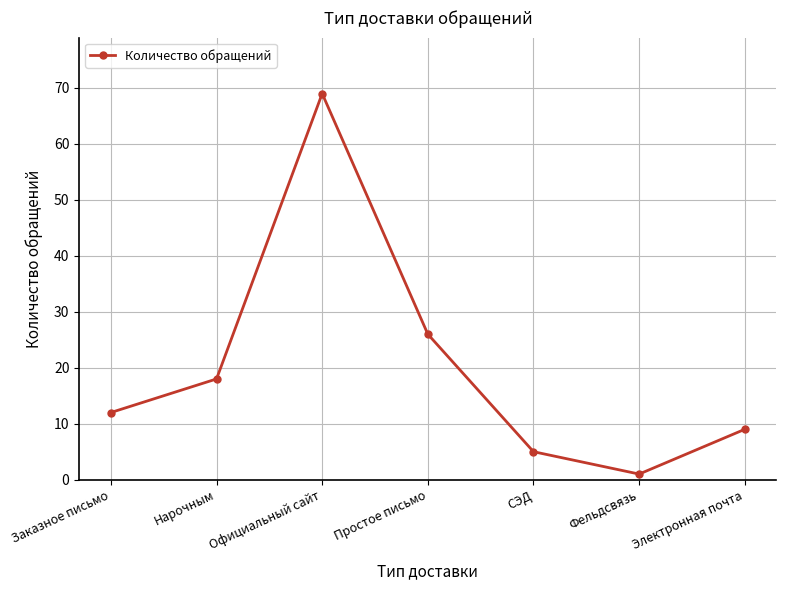

Count the number of data series in this chart.

1